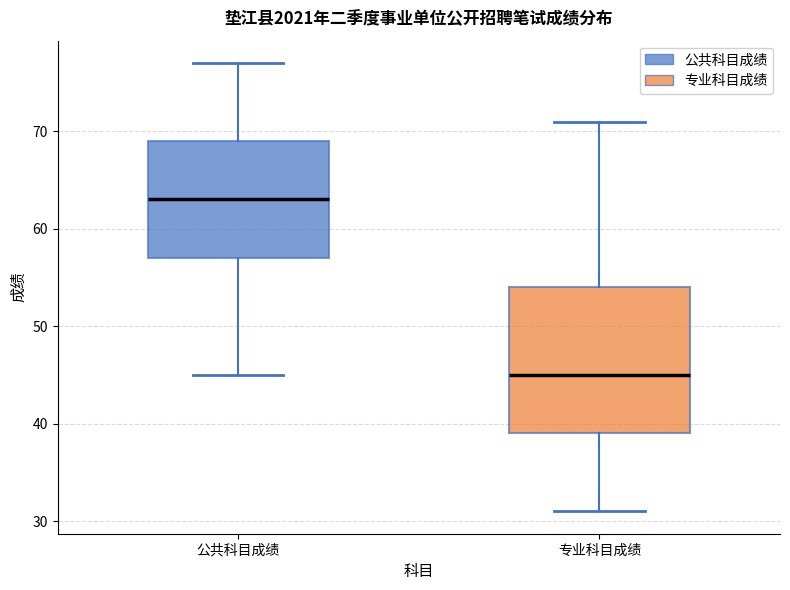

Reading left to right, read every box against the y-axis: the position of its median line, the range the box covers, and the ends of its whiskers. The values are not printed on the chart, so give them approximately, as read against the axis.

公共科目成绩: median 63, box 57 to 69, whiskers 45 to 77
专业科目成绩: median 45, box 39 to 54, whiskers 31 to 71